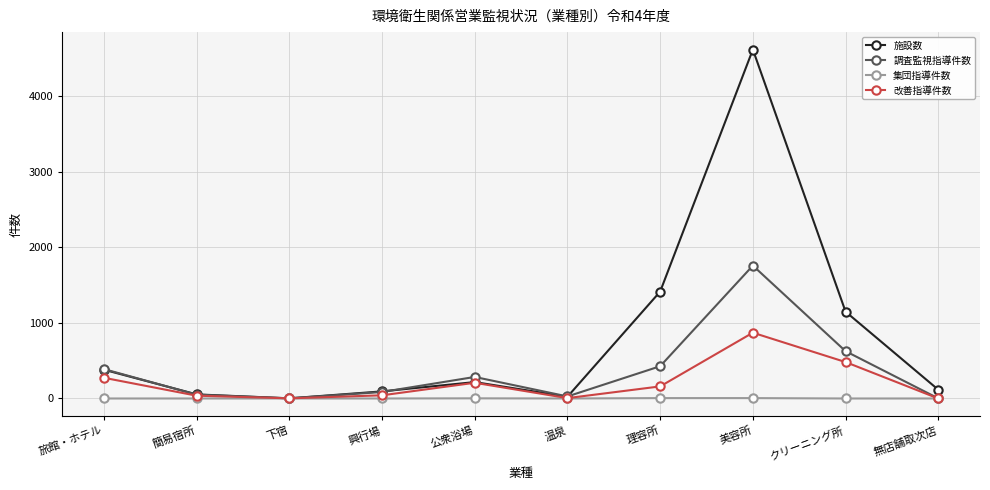

The value of 改善指導件数 at 理容所 is 160. True or false?

True